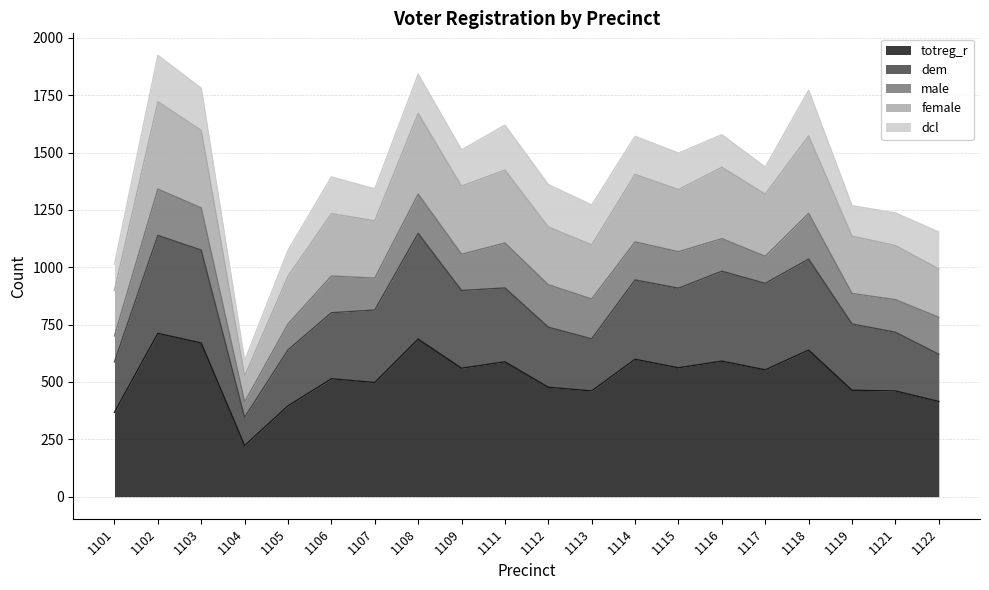

What is the greatest value displayed?

1924